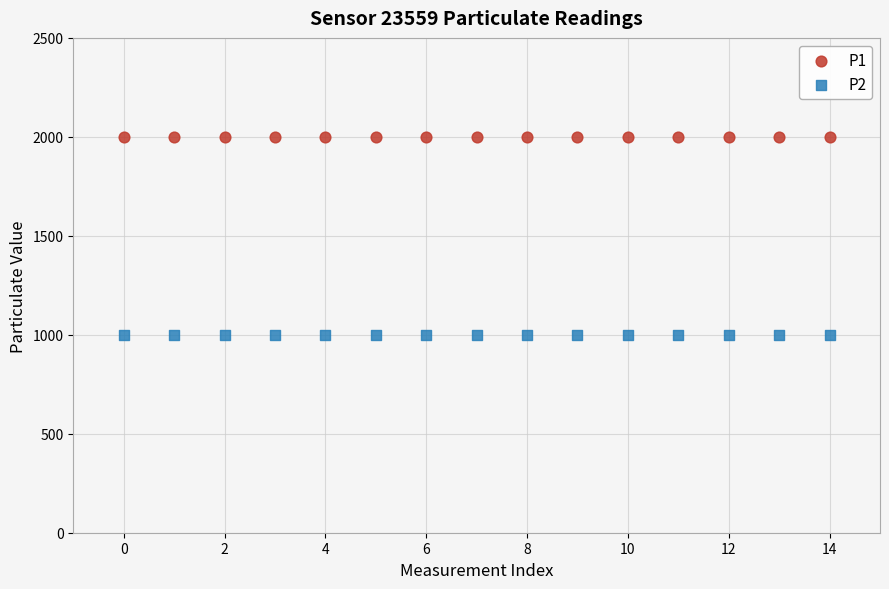

Which series contains the lowest Y value?

P2